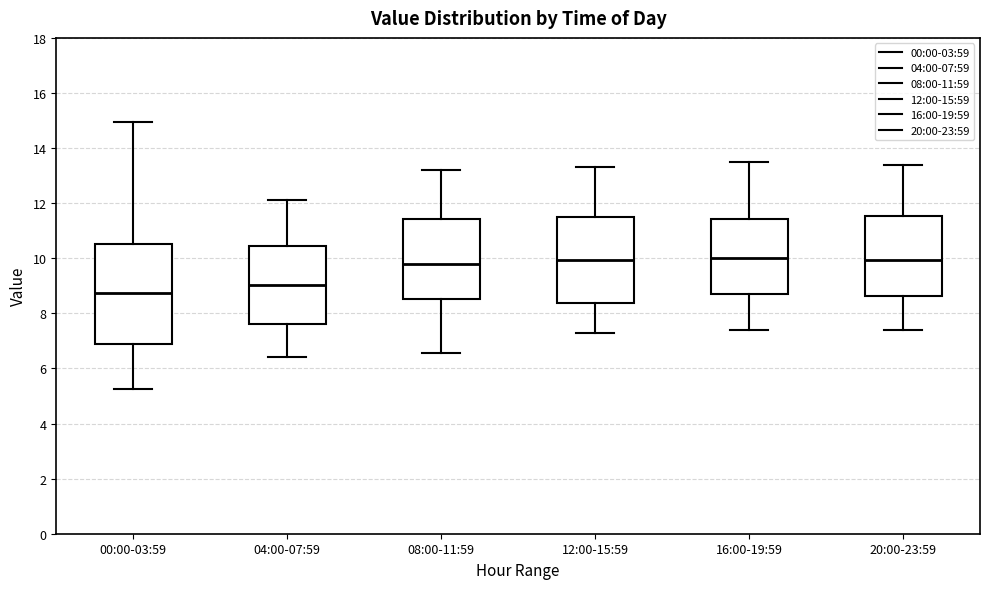

Reading left to right, read every box against the y-axis: the position of its median line, the range the box covers, and the ends of its whiskers. The values are not printed on the chart, so give them approximately, as read against the axis.

00:00-03:59: median 8.8, box 6.8 to 10.6, whiskers 5.2 to 15.0
04:00-07:59: median 9.0, box 7.6 to 10.4, whiskers 6.4 to 12.2
08:00-11:59: median 9.8, box 8.6 to 11.4, whiskers 6.6 to 13.2
12:00-15:59: median 10.0, box 8.4 to 11.4, whiskers 7.4 to 13.4
16:00-19:59: median 10.0, box 8.8 to 11.4, whiskers 7.4 to 13.6
20:00-23:59: median 10.0, box 8.6 to 11.6, whiskers 7.4 to 13.4